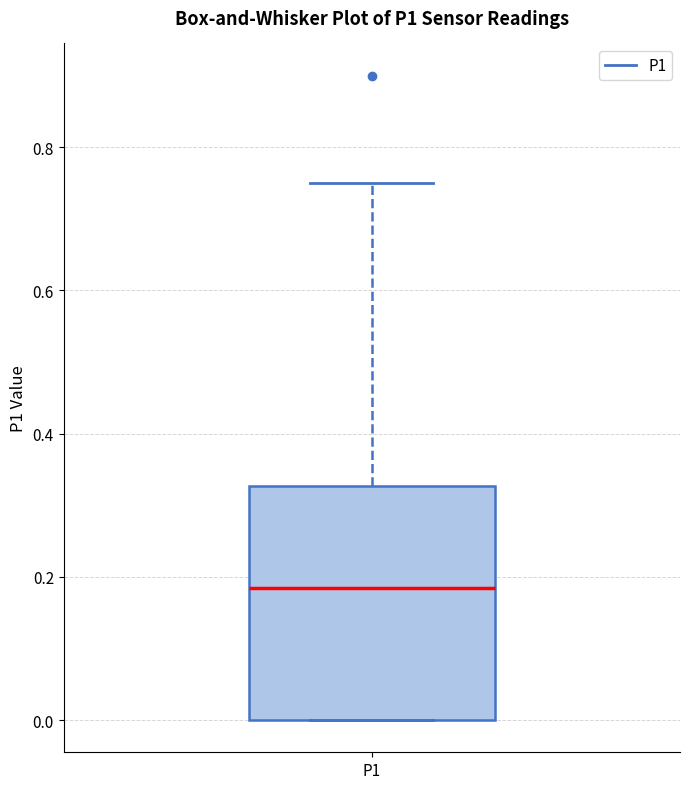

Transcribe this box plot: give where the median line is, the range the box spans, and where the two whiskers end, as read against the y-axis. The values are not printed on the chart, so give them approximately, as read against the axis.

median 0.18, box 0.00 to 0.32, whiskers 0.00 to 0.76